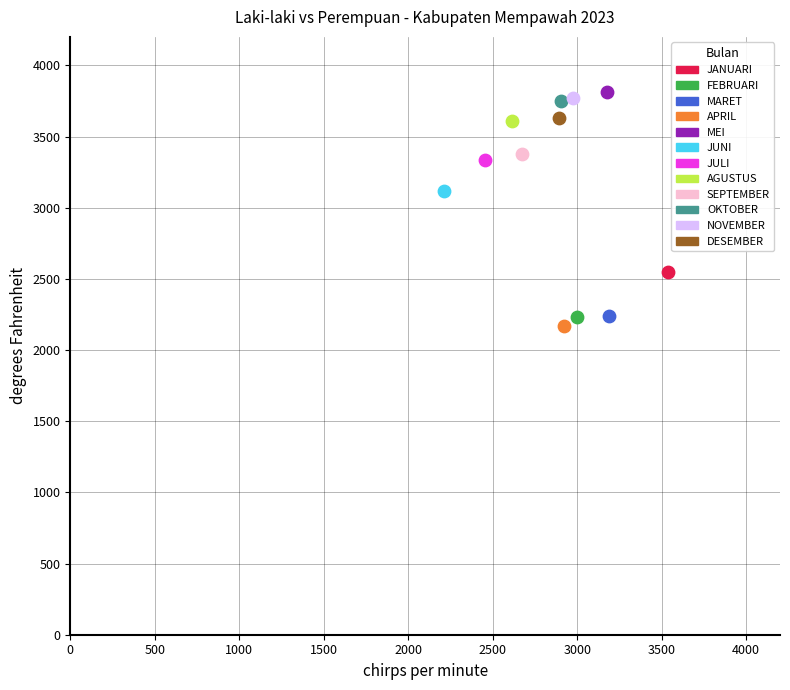

Which series reaches the maximum Y coordinate?

MEI